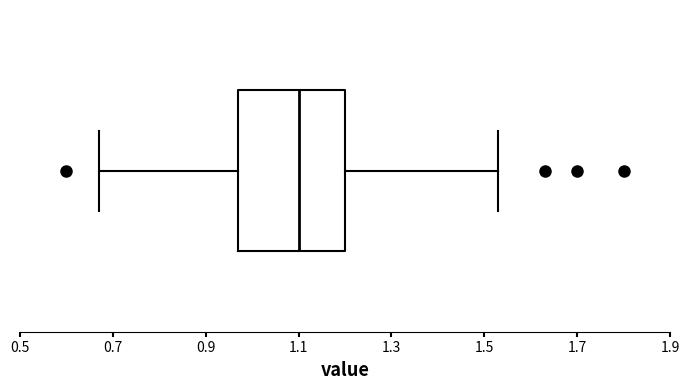

Read this box plot against the x-axis: the position of the median line, the range covered by the box, and the ends of both whiskers. The values are not printed on the chart, so give them approximately, as read against the axis.

median 1.10, box 0.98 to 1.20, whiskers 0.68 to 1.54